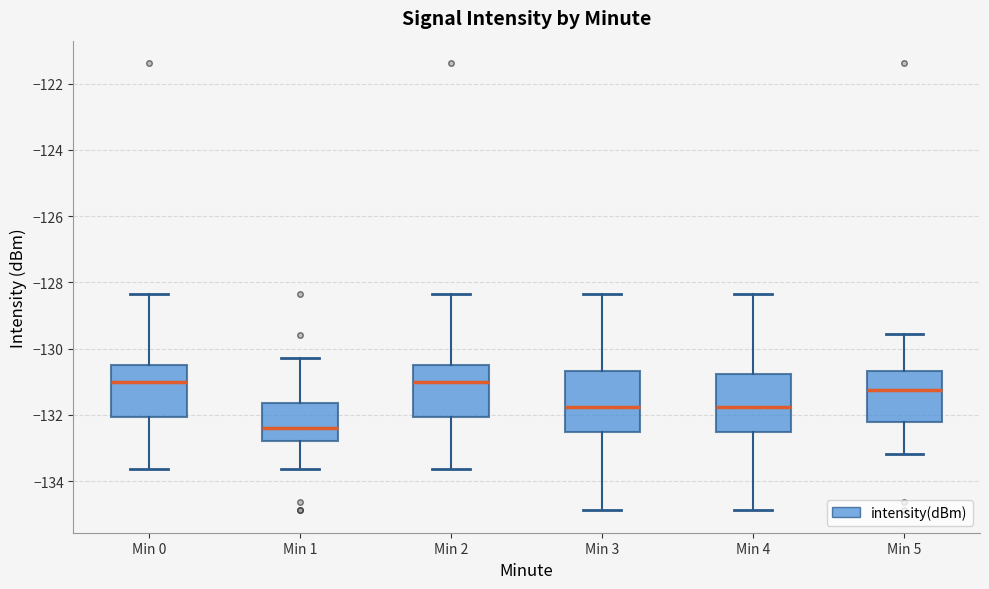

Reading left to right, transcribe this box plot: for each box, give where its median line is, the range the box spans, and where its two whiskers end, as read against the y-axis. The values are not printed on the chart, so give them approximately, as read against the axis.

Min 0: median -131.0, box -132.0 to -130.6, whiskers -133.6 to -128.4
Min 1: median -132.4, box -132.8 to -131.6, whiskers -133.6 to -130.2
Min 2: median -131.0, box -132.0 to -130.6, whiskers -133.6 to -128.4
Min 3: median -131.8, box -132.6 to -130.6, whiskers -134.8 to -128.4
Min 4: median -131.8, box -132.6 to -130.8, whiskers -134.8 to -128.4
Min 5: median -131.2, box -132.2 to -130.6, whiskers -133.2 to -129.6